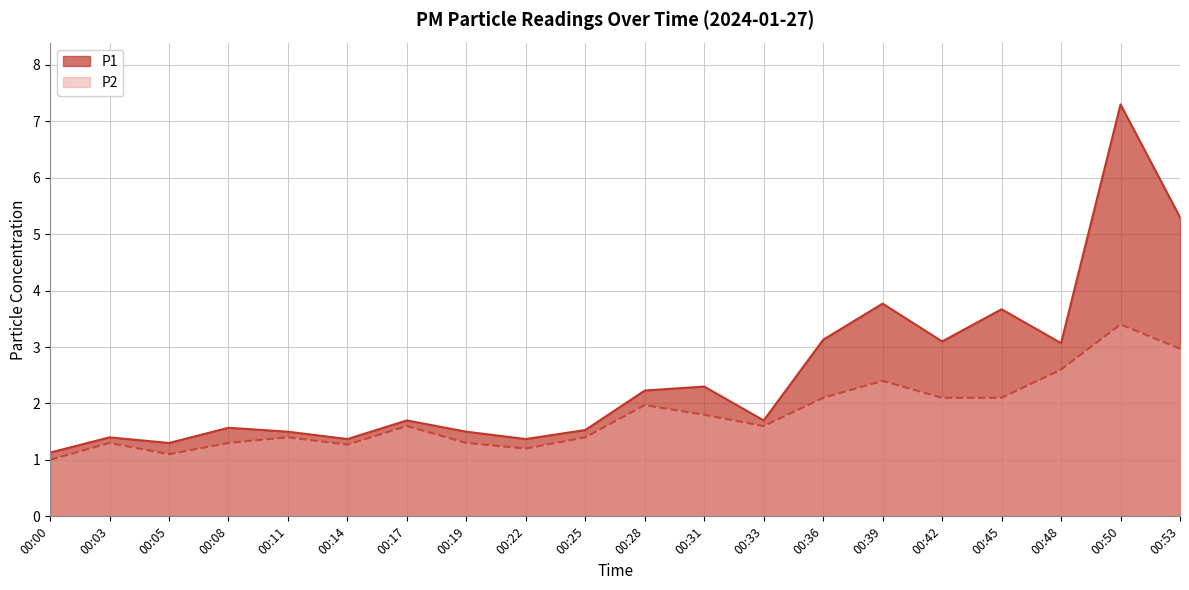

What is the value of the P1 point at the 20th from the left?

5.3